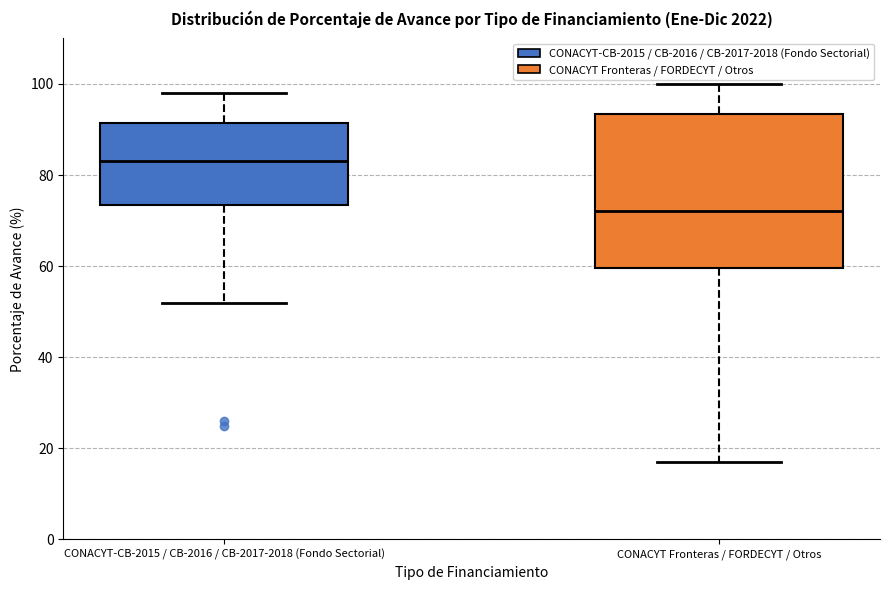

Reading left to right, transcribe this box plot: for each box, give where its median line is, the range the box spans, and where its two whiskers end, as read against the y-axis. The values are not printed on the chart, so give them approximately, as read against the axis.

CONACYT-CB-2015 / CB-2016 / CB-2017-2018 (Fondo Sectorial): median 84, box 74 to 92, whiskers 52 to 98
CONACYT Fronteras / FORDECYT / Otros: median 72, box 60 to 94, whiskers 18 to 100